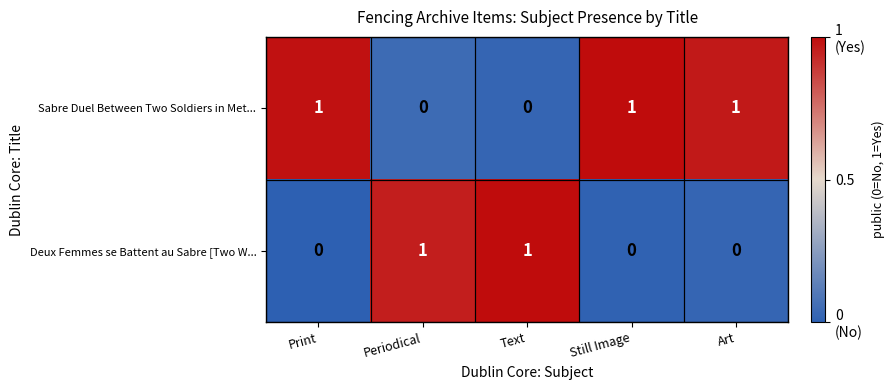

What is the sum of all Sabre Duel Between Two Soldiers in Met... values?

3